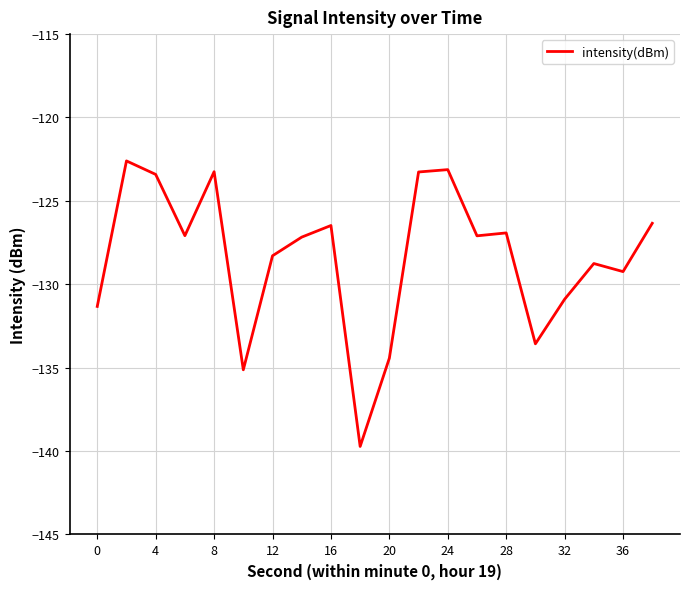

Is this an area chart (filled region under the line)?

No